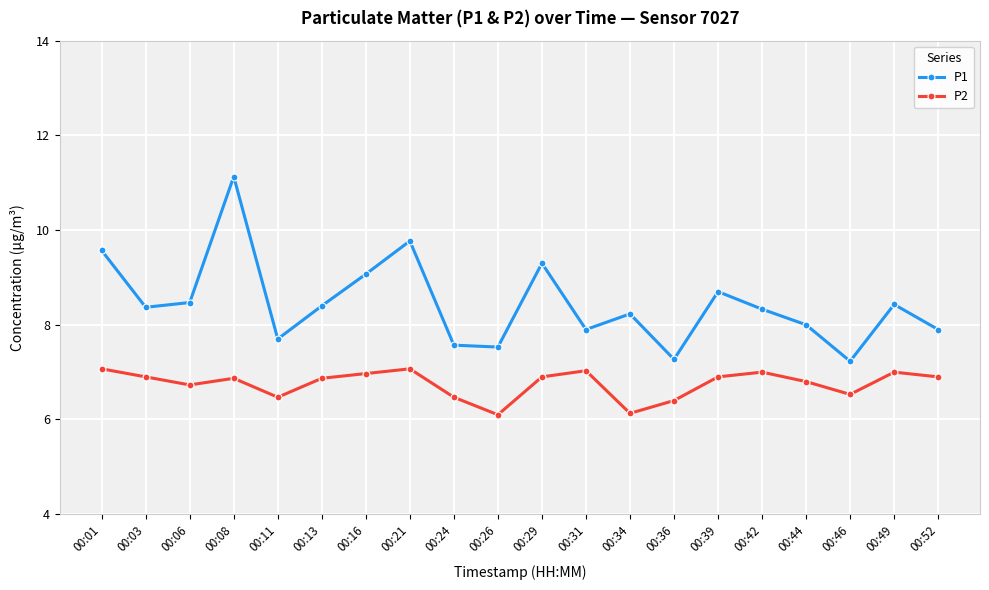

What is the approximate value of P2 at 00:52?

6.9